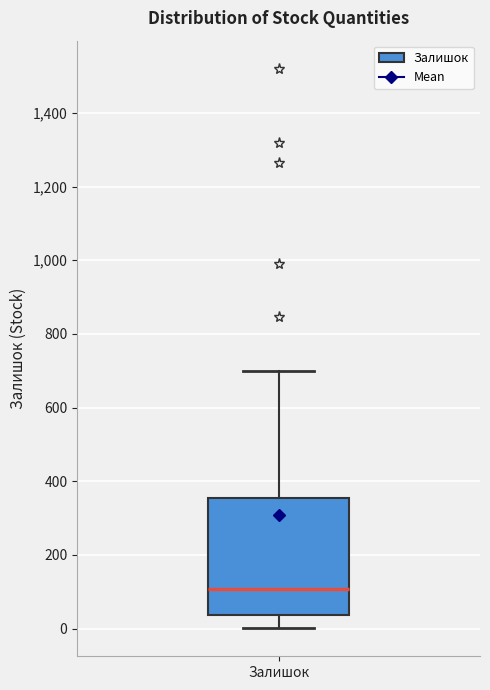

Transcribe this box plot: give where the median line is, the range the box spans, and where the two whiskers end, as read against the y-axis. The values are not printed on the chart, so give them approximately, as read against the axis.

median 100, box 40 to 360, whiskers 0 to 700